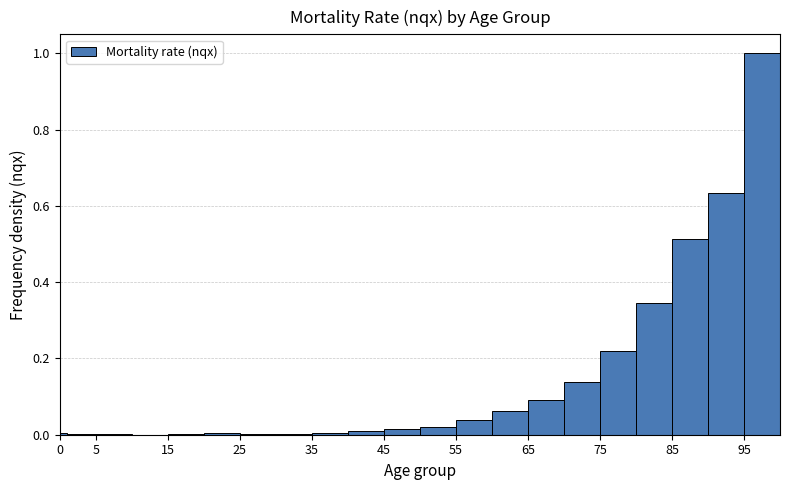

Around what value on the x-axis is the tallest bar? Give the approximate position of its centre, as read against the axis.

97.5